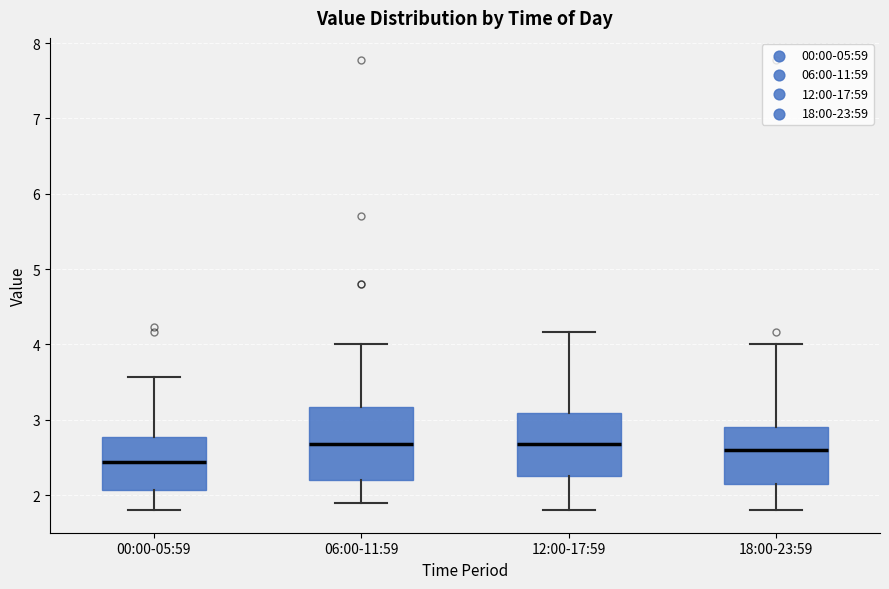

Reading left to right, transcribe this box plot: for each box, give where its median line is, the range the box spans, and where its two whiskers end, as read against the y-axis. The values are not printed on the chart, so give them approximately, as read against the axis.

00:00-05:59: median 2.4, box 2.1 to 2.8, whiskers 1.8 to 3.6
06:00-11:59: median 2.7, box 2.2 to 3.2, whiskers 1.9 to 4.0
12:00-17:59: median 2.7, box 2.3 to 3.1, whiskers 1.8 to 4.2
18:00-23:59: median 2.6, box 2.2 to 2.9, whiskers 1.8 to 4.0